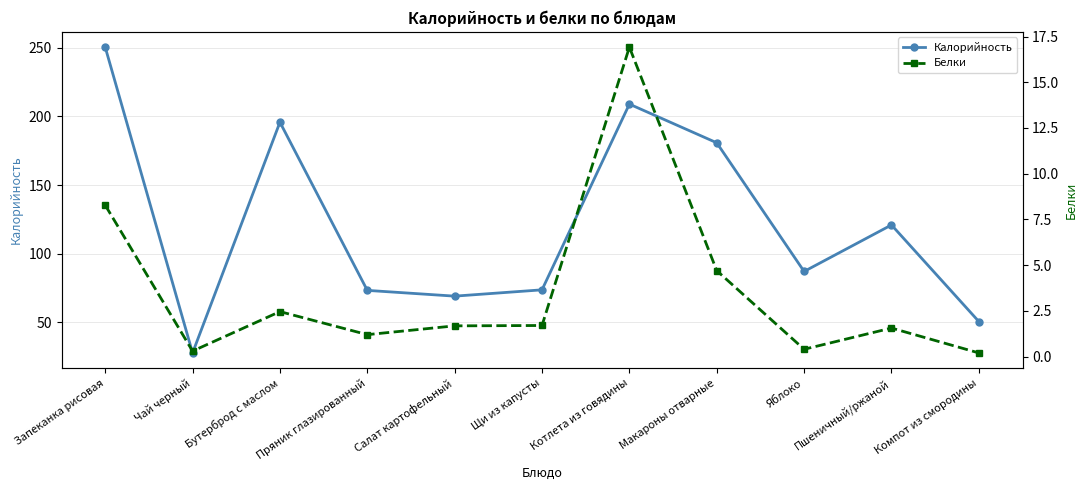

How many interior local peaks does the Белки series have?

3